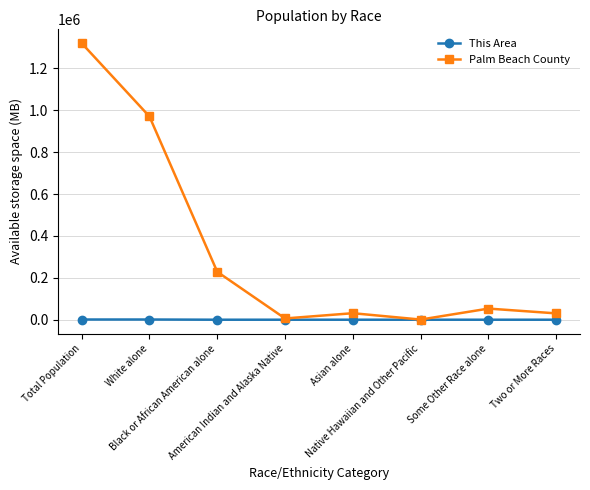

In This Area, how many points are higher than both neighbors (excluding endpoints)?

1